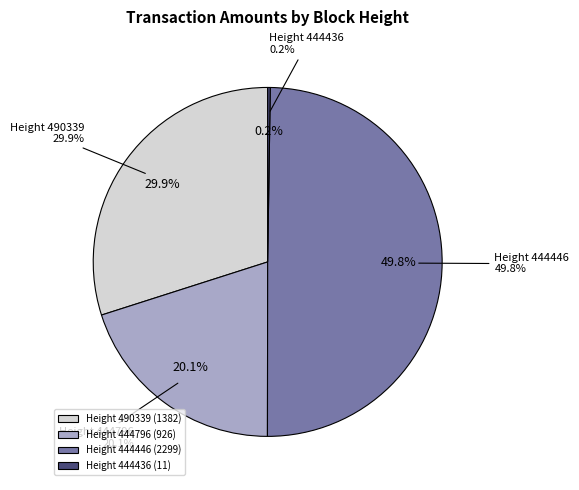

What is the smallest slice in the pie chart?

Height 444436